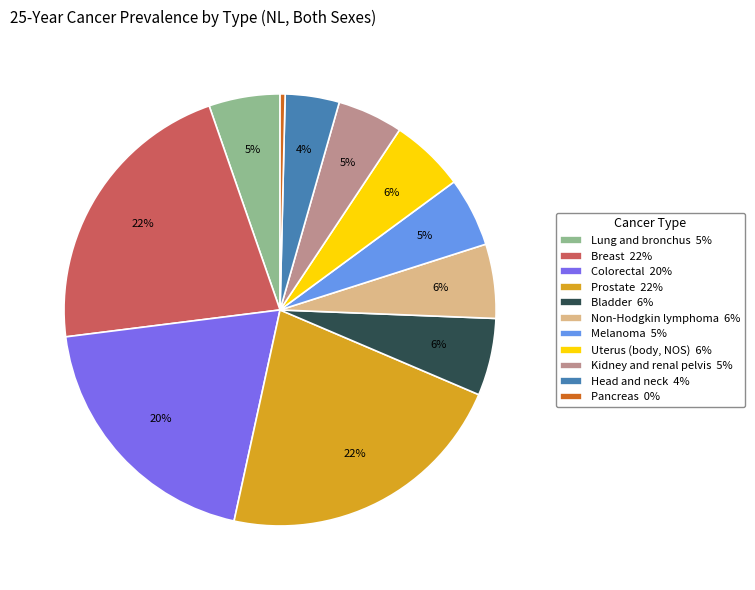

To the nearest percent, what percentage of the pie is Non-Hodgkin lymphoma 6%?

6%